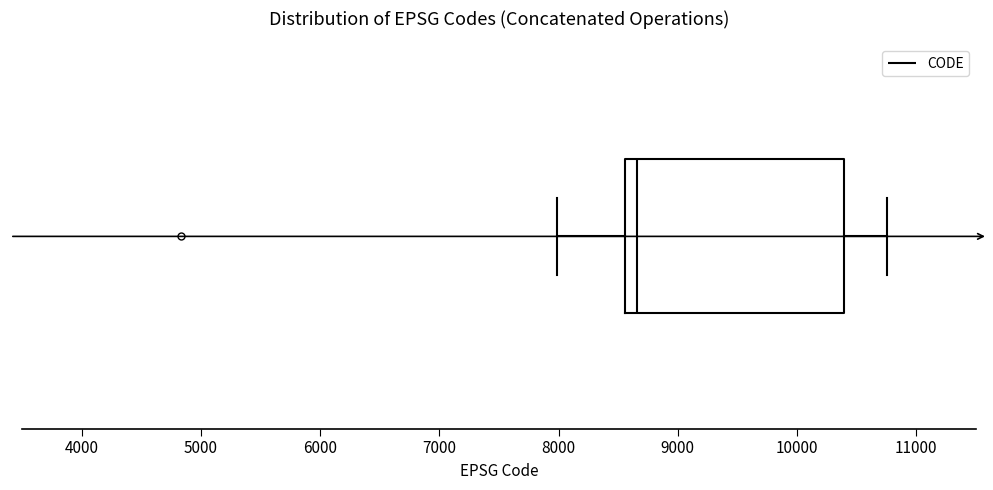

Transcribe this box plot: give where the median line is, the range the box spans, and where the two whiskers end, as read against the x-axis. The values are not printed on the chart, so give them approximately, as read against the axis.

median 8700, box 8600 to 10400, whiskers 8000 to 10800